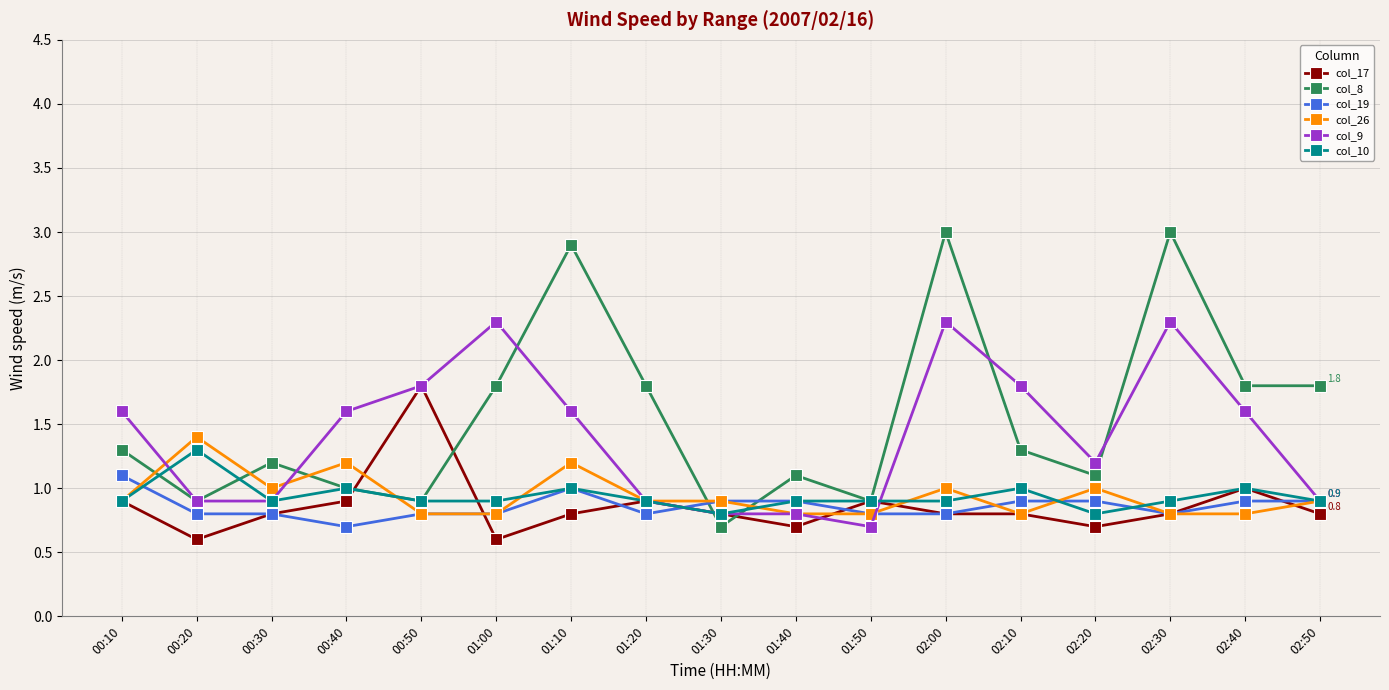

Reading right to left, extract all data points from this chart.

col_17: 02:50=0.8	02:40=1.0	02:30=0.8	02:20=0.7	02:10=0.8	02:00=0.8	01:50=0.9	01:40=0.7	01:30=0.8	01:20=0.9	01:10=0.8	01:00=0.6	00:50=1.8	00:40=0.9	00:30=0.8	00:20=0.6	00:10=0.9
col_8: 02:50=1.8	02:40=1.8	02:30=3.0	02:20=1.1	02:10=1.3	02:00=3.0	01:50=0.9	01:40=1.1	01:30=0.7	01:20=1.8	01:10=2.9	01:00=1.8	00:50=0.9	00:40=1.0	00:30=1.2	00:20=0.9	00:10=1.3
col_19: 02:50=0.9	02:40=0.9	02:30=0.8	02:20=0.9	02:10=0.9	02:00=0.8	01:50=0.8	01:40=0.9	01:30=0.9	01:20=0.8	01:10=1.0	01:00=0.8	00:50=0.8	00:40=0.7	00:30=0.8	00:20=0.8	00:10=1.1
col_26: 02:50=0.9	02:40=0.8	02:30=0.8	02:20=1.0	02:10=0.8	02:00=1.0	01:50=0.8	01:40=0.8	01:30=0.9	01:20=0.9	01:10=1.2	01:00=0.8	00:50=0.8	00:40=1.2	00:30=1.0	00:20=1.4	00:10=0.9
col_9: 02:50=0.9	02:40=1.6	02:30=2.3	02:20=1.2	02:10=1.8	02:00=2.3	01:50=0.7	01:40=0.8	01:30=0.8	01:20=0.9	01:10=1.6	01:00=2.3	00:50=1.8	00:40=1.6	00:30=0.9	00:20=0.9	00:10=1.6
col_10: 02:50=0.9	02:40=1.0	02:30=0.9	02:20=0.8	02:10=1.0	02:00=0.9	01:50=0.9	01:40=0.9	01:30=0.8	01:20=0.9	01:10=1.0	01:00=0.9	00:50=0.9	00:40=1.0	00:30=0.9	00:20=1.3	00:10=0.9